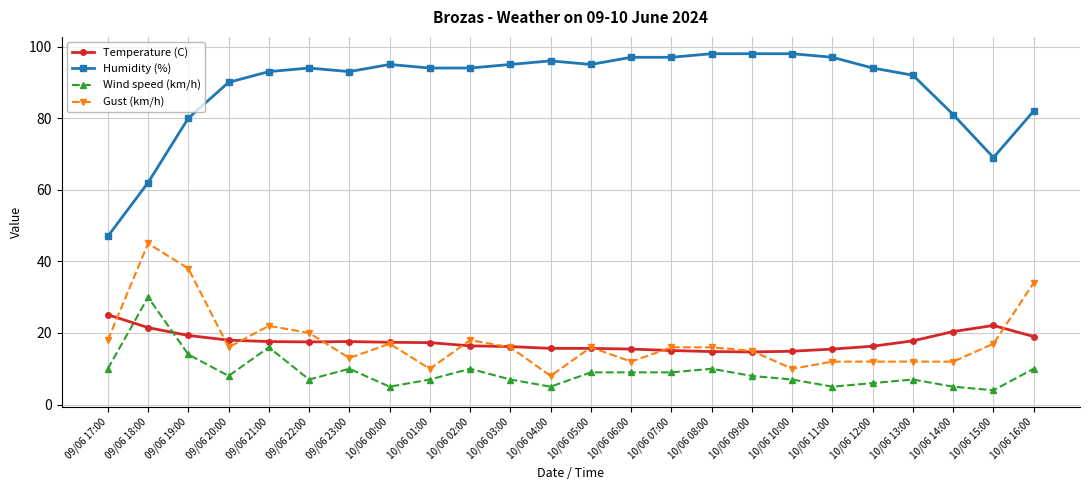

What is the maximum value shown in the chart?

98.0